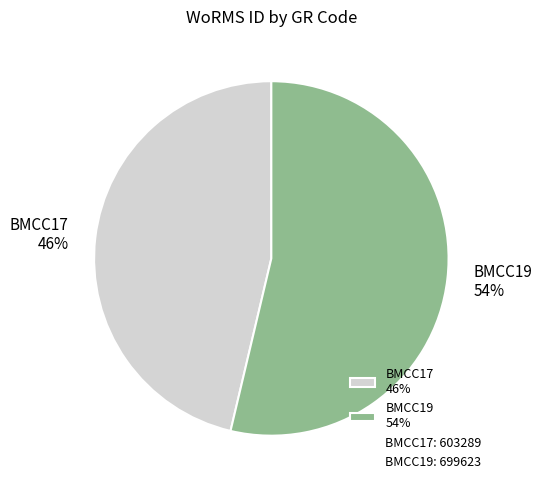

To the nearest percent, what is the combined percentage of BMCC19 and BMCC17?

100%